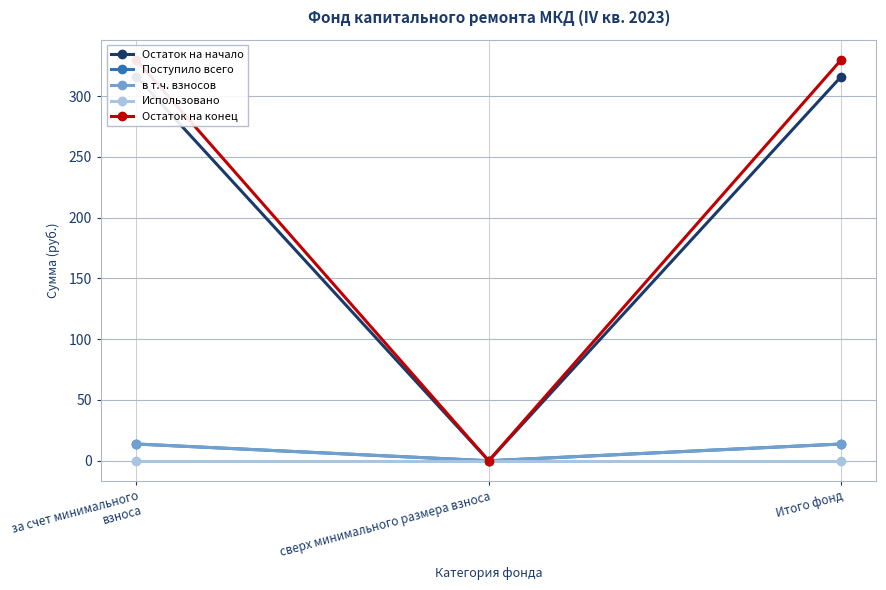

List the labels in order of Использовано value, largest first.

за счет минимального взноса, сверх минимального размера взноса, Итого фонд